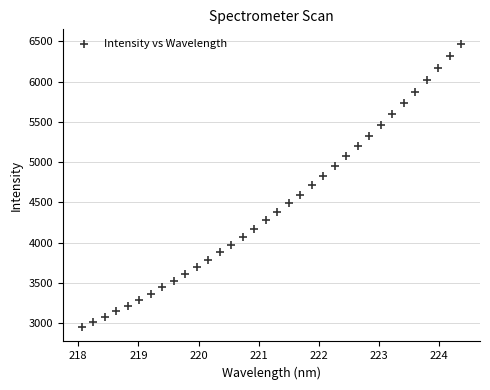

What is the range of X values (max minus min)?

6.3